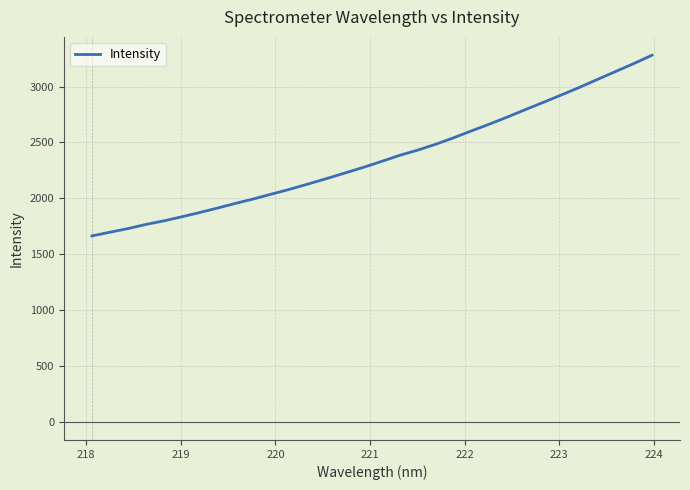

What is the difference between the maximum and minimum values?

1618.1